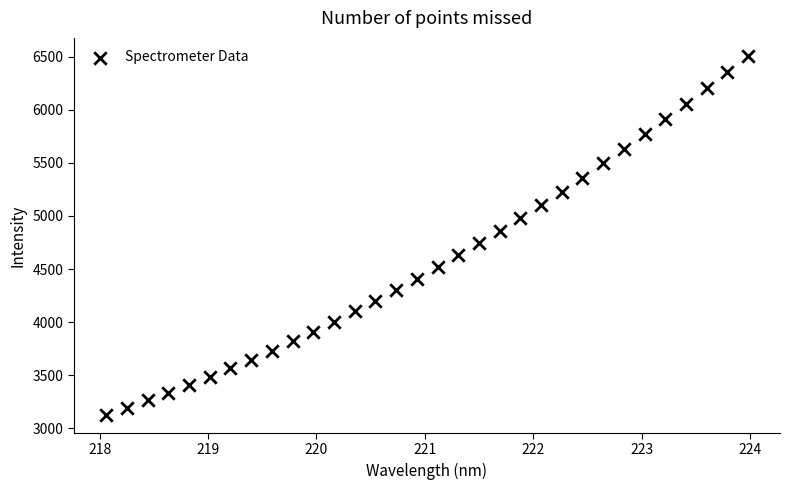

What is the range of Y values (max minus min)?

3378.6